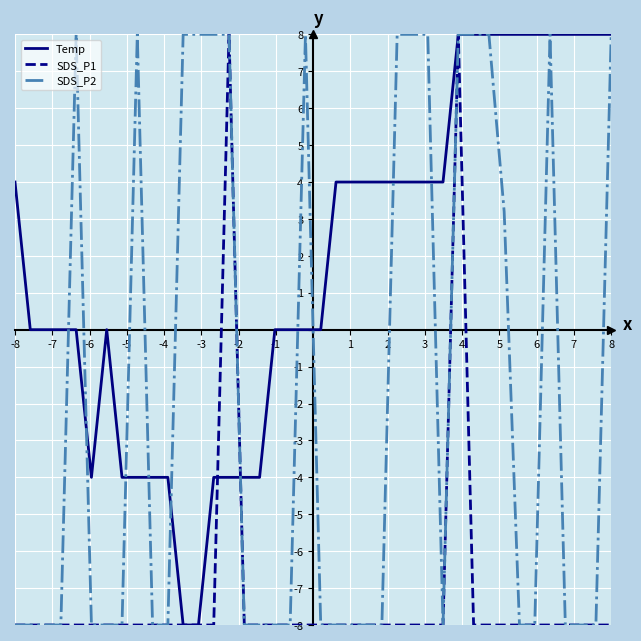

Is this an area chart (filled region under the line)?

No